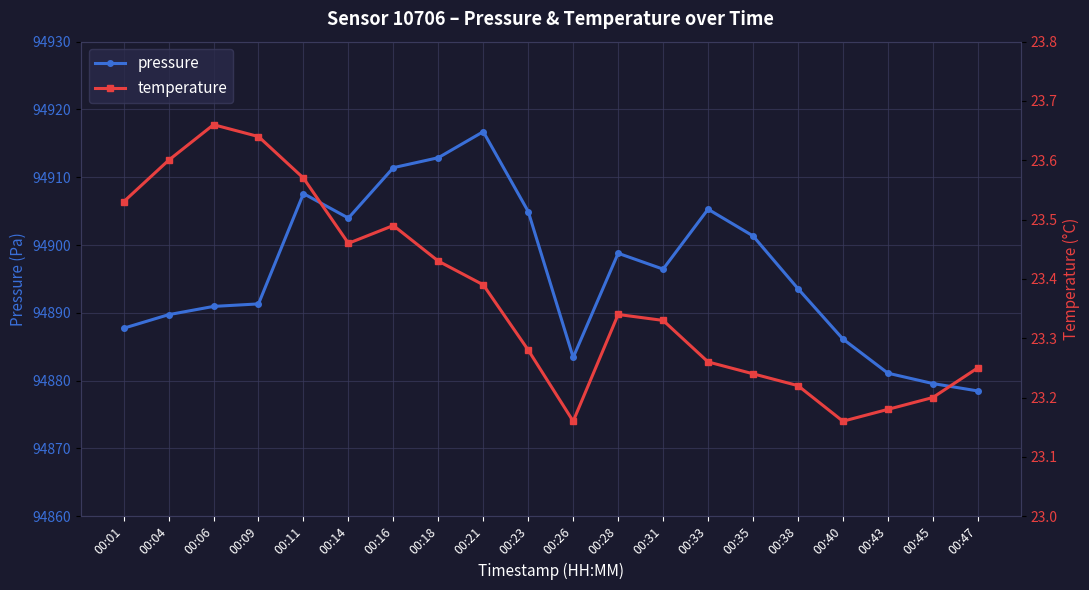

True or false: pressure has more than 0 interior local peaks.

True